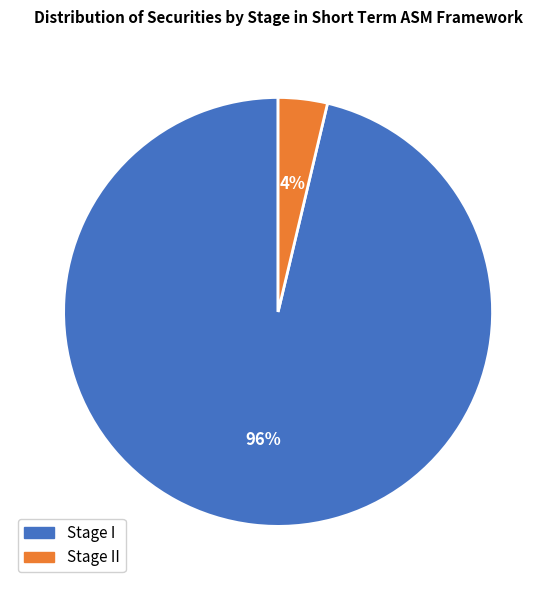

Combined, do Stage I and Stage II account for over 50%?

Yes